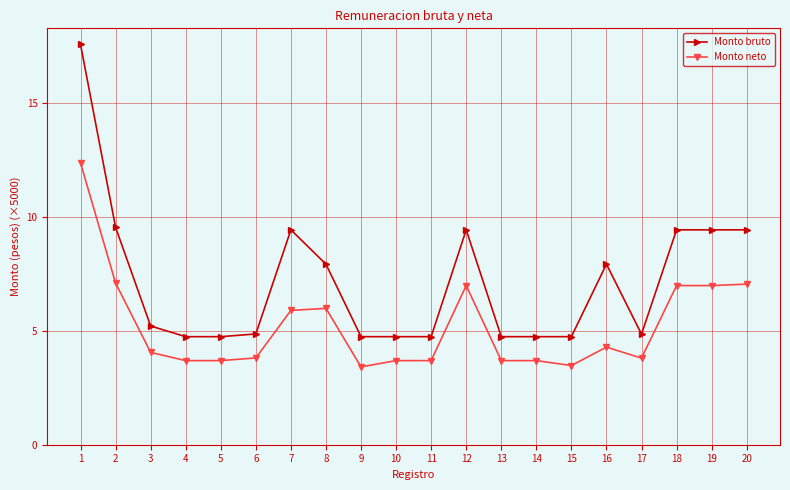

What are all the series names shown in the legend?

Monto bruto, Monto neto